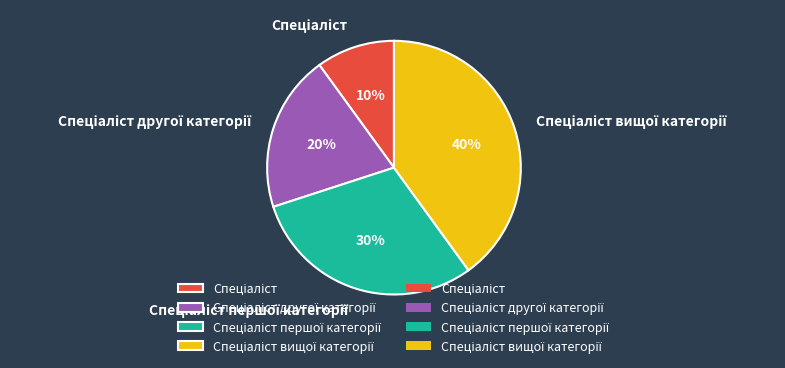

Is there any slice that represents more than half of the pie?

No